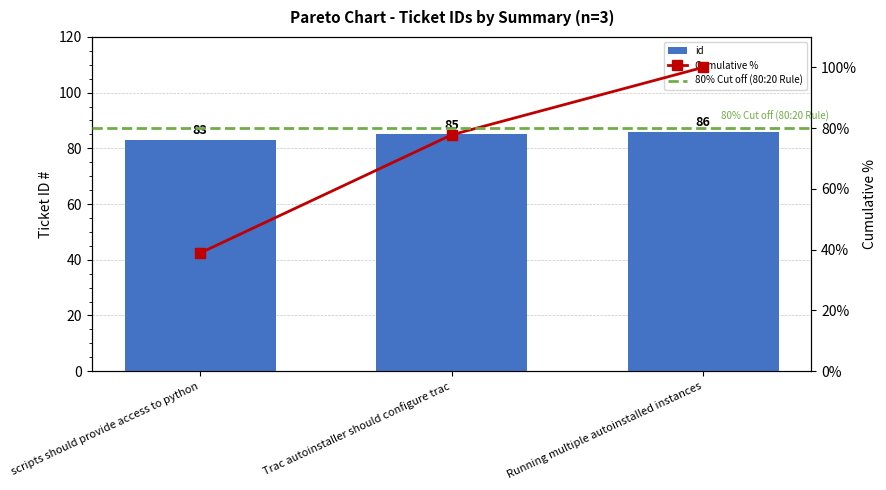

What position from the left is scripts should provide access to python?

1